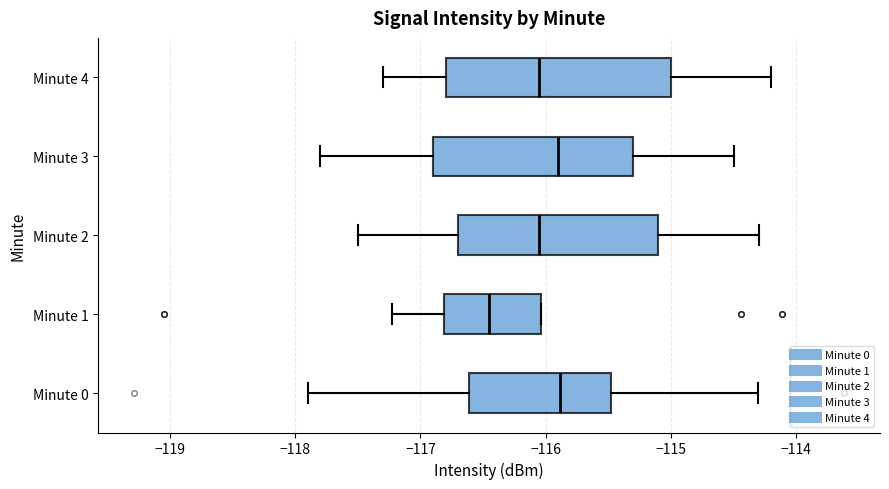

Reading bottom to top, read every box against the x-axis: the position of its median line, the range the box covers, and the ends of its whiskers. The values are not printed on the chart, so give them approximately, as read against the axis.

Minute 0: median -115.9, box -116.6 to -115.5, whiskers -117.9 to -114.3
Minute 1: median -116.5, box -116.8 to -116.0, whiskers -117.2 to -116.0
Minute 2: median -116.0, box -116.7 to -115.1, whiskers -117.5 to -114.3
Minute 3: median -115.9, box -116.9 to -115.3, whiskers -117.8 to -114.5
Minute 4: median -116.0, box -116.8 to -115.0, whiskers -117.3 to -114.2